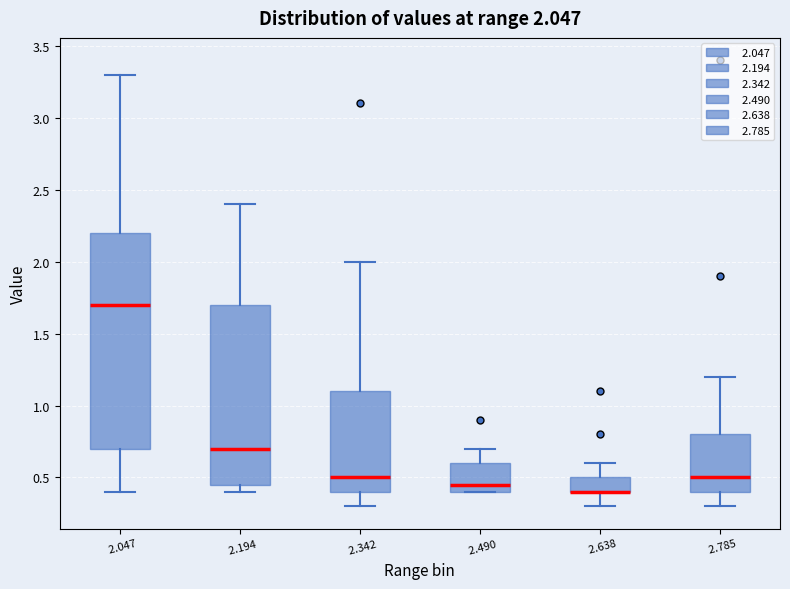

Which box is the tallest, from its lower edge to its upper edge?

2.047